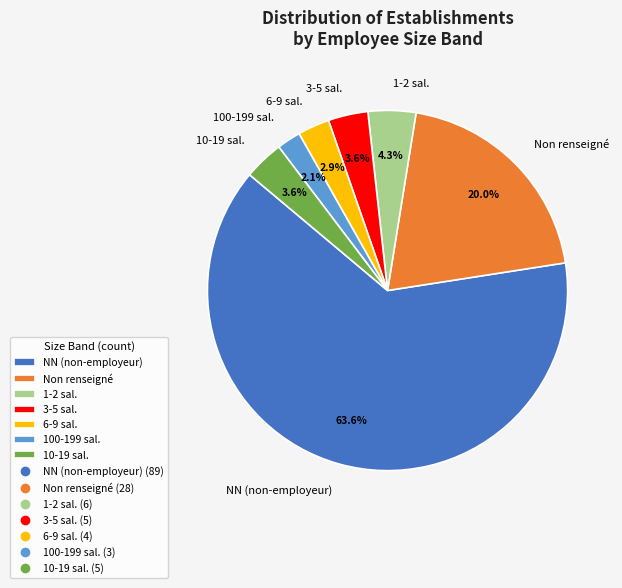

Does NN (non-employeur) represent more than half of the total?

Yes